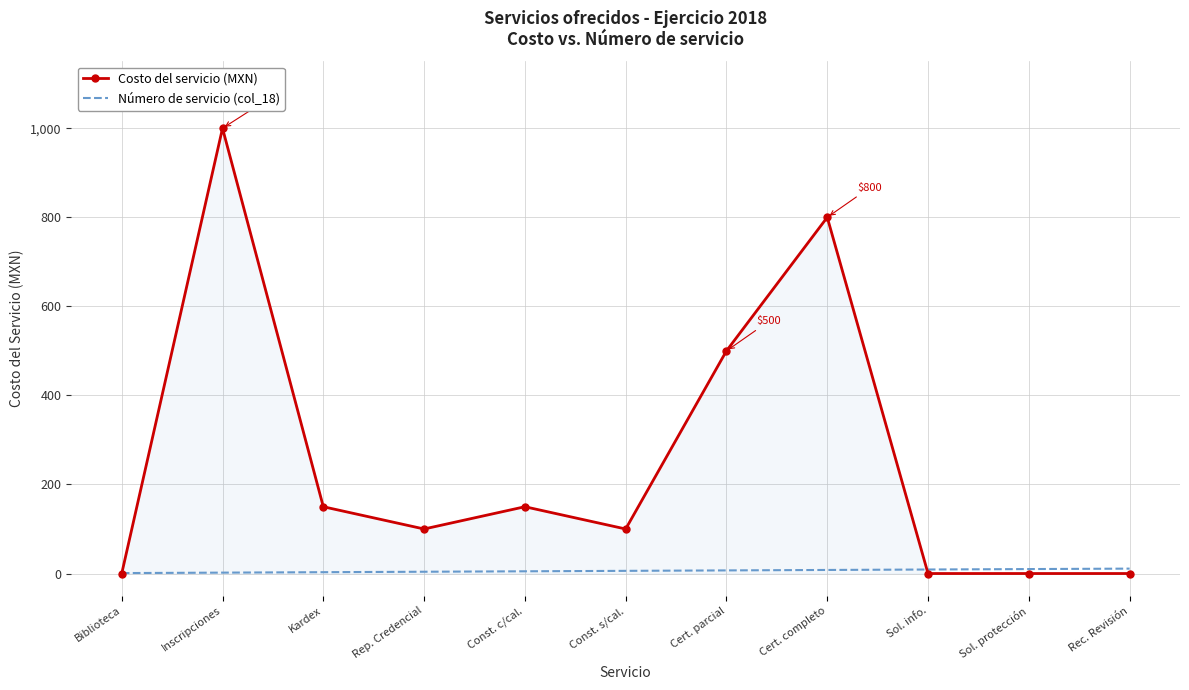

Where is the first local maximum for Costo del servicio (MXN)?

Inscripciones